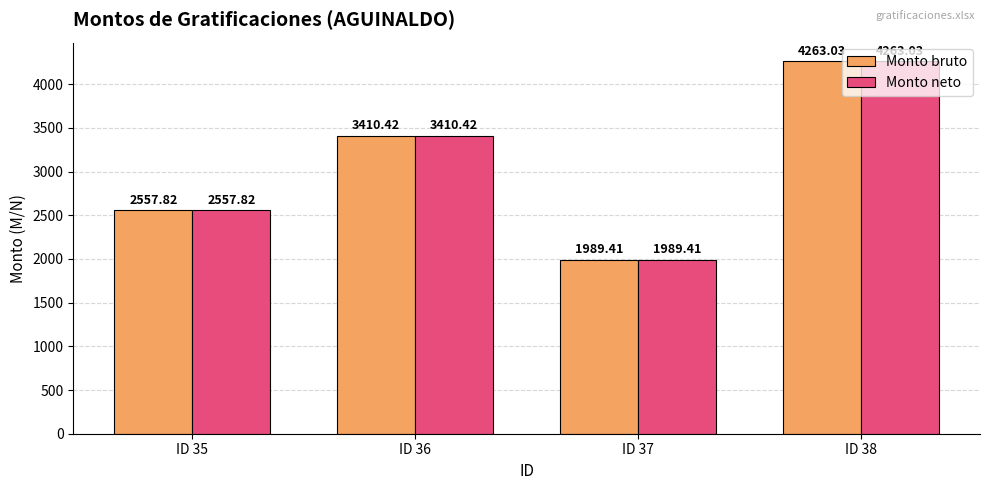

The Monto bruto series shows 4032.4 at ID 35. True or false?

False